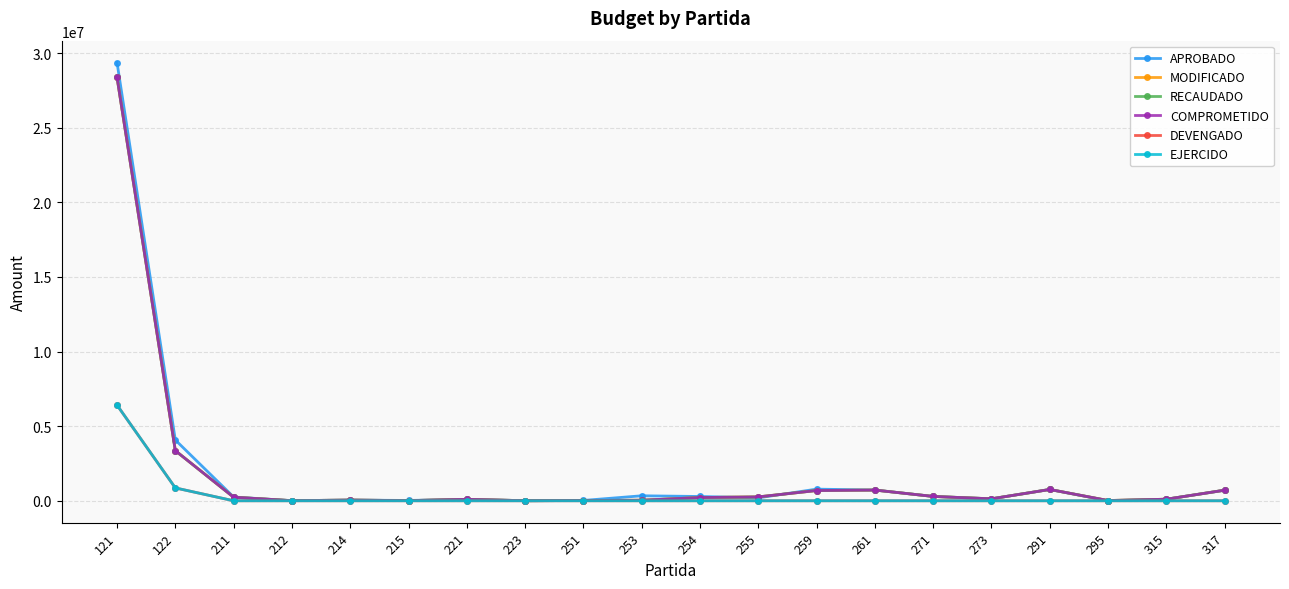

Does the chart have visible grid lines?

Yes